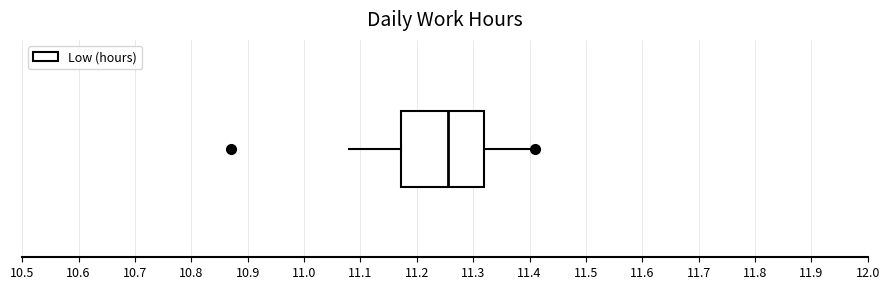

Transcribe this box plot: give where the median line is, the range the box spans, and where the two whiskers end, as read against the x-axis. The values are not printed on the chart, so give them approximately, as read against the axis.

median 11.26, box 11.17 to 11.32, whiskers 11.08 to 11.41